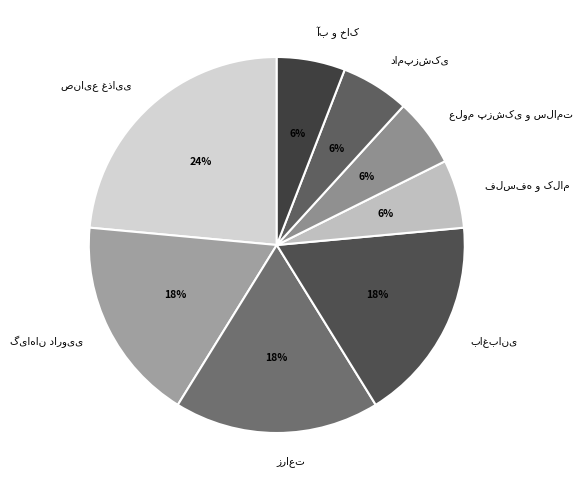

Is there any slice that represents more than half of the pie?

No